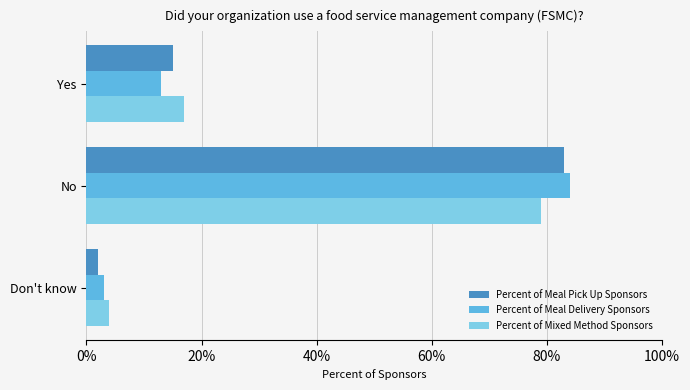

What is the difference between the maximum and second lowest values in the Percent of Mixed Method Sponsors series?

0.6